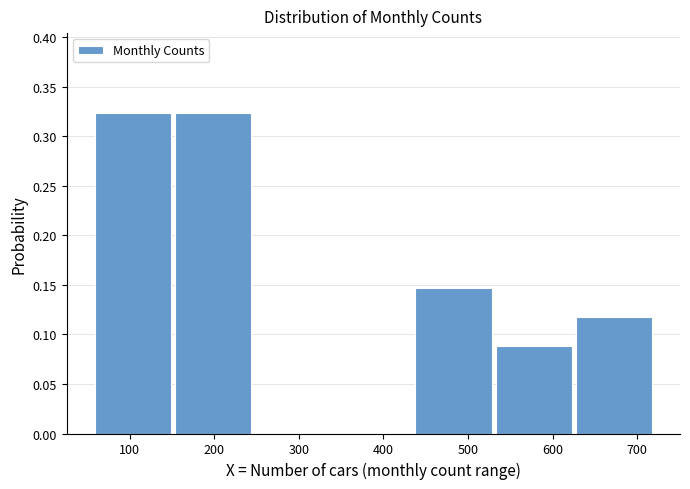

Reading left to right, transcribe this chart: for each bar, give the range it covers on the x-axis and its height. Neither the bar edges nor the heights are printed on the chart, so give them approximately, as read against the axes.

60 to 150: 0.325
150 to 250: 0.325
250 to 340: 0
340 to 440: 0
440 to 530: 0.145
530 to 630: 0.090
630 to 720: 0.120